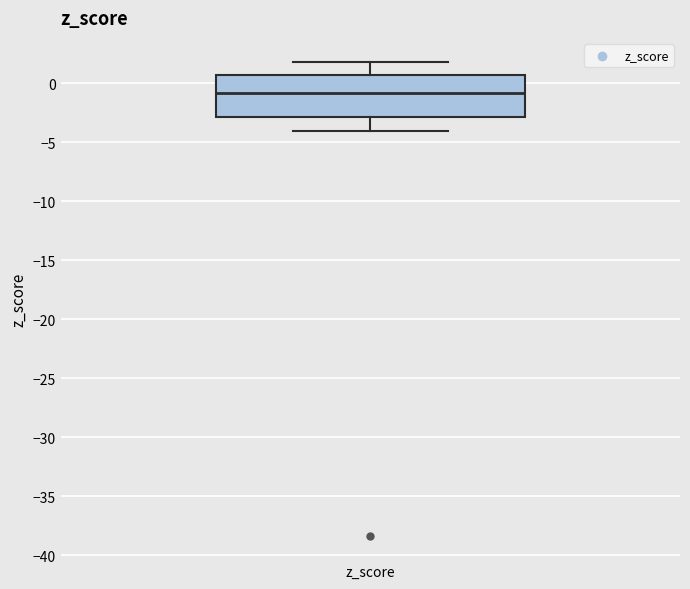

Transcribe this box plot: give where the median line is, the range the box spans, and where the two whiskers end, as read against the y-axis. The values are not printed on the chart, so give them approximately, as read against the axis.

median -1.0, box -3.0 to 0.5, whiskers -4.0 to 2.0